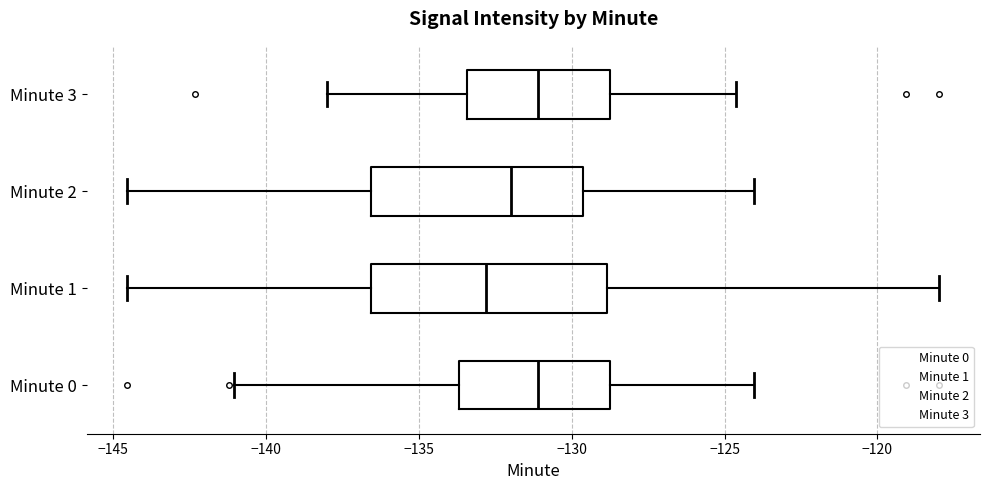

Where does the median line of the box for Minute 1 sit on the x-axis? The values are not printed on the chart, so give them approximately, as read against the axis.

-133.0